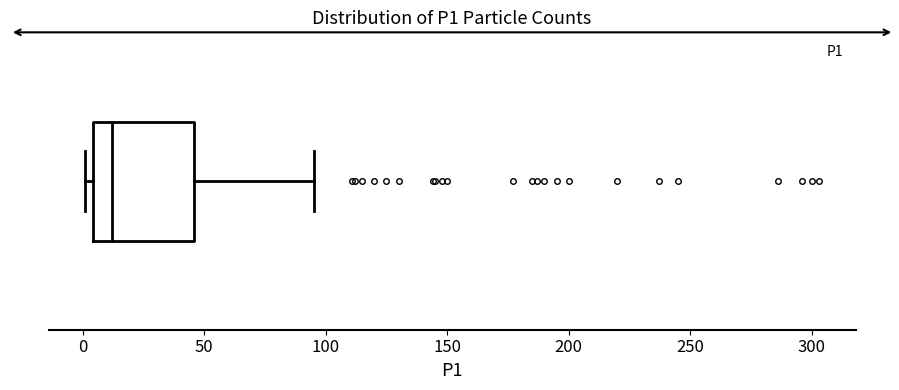

Read this box plot against the x-axis: the position of the median line, the range covered by the box, and the ends of both whiskers. The values are not printed on the chart, so give them approximately, as read against the axis.

median 10, box 5 to 45, whiskers 0 to 95